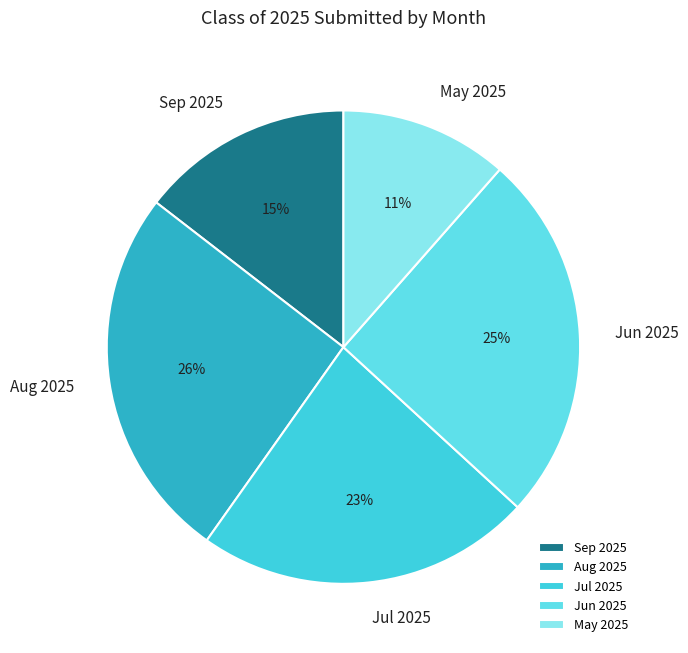

What is the smallest slice in the pie chart?

May 2025